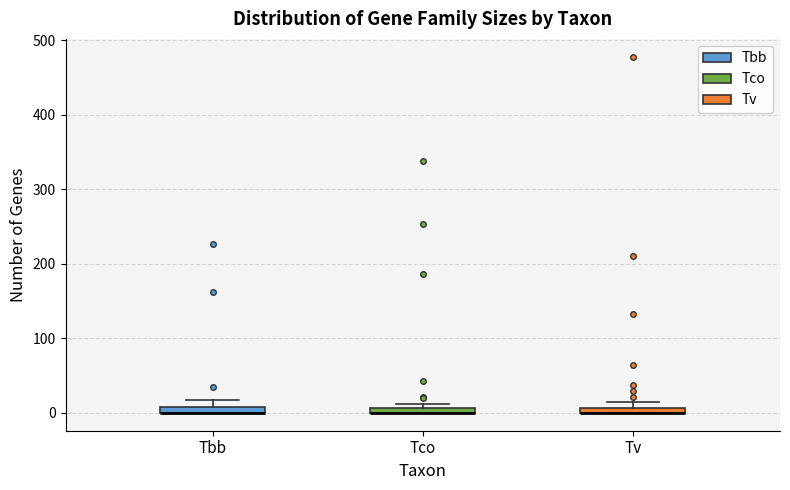

Where is the upper edge of the box for Tbb on the y-axis? The values are not printed on the chart, so give them approximately, as read against the axis.

10